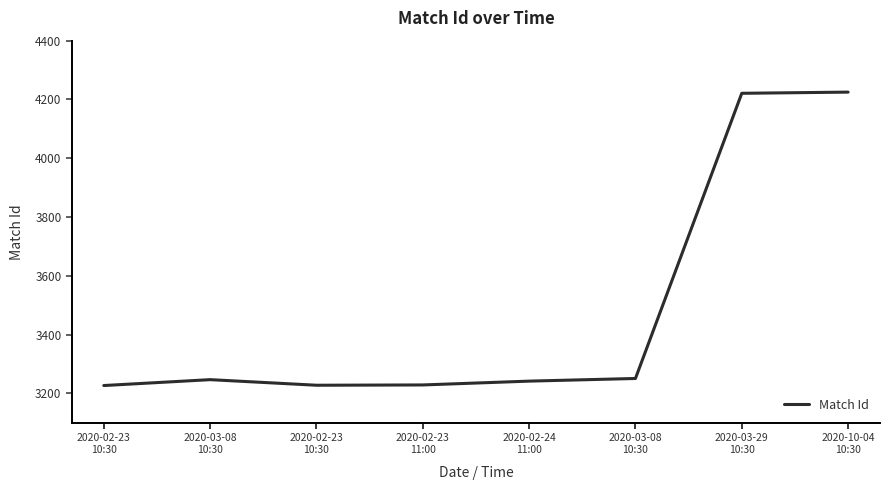

Does the chart have visible grid lines?

No